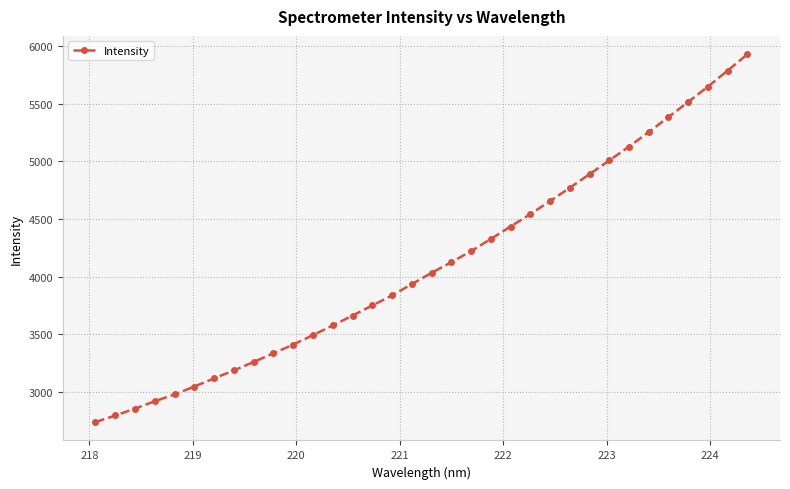

What is the average value?

4105.7